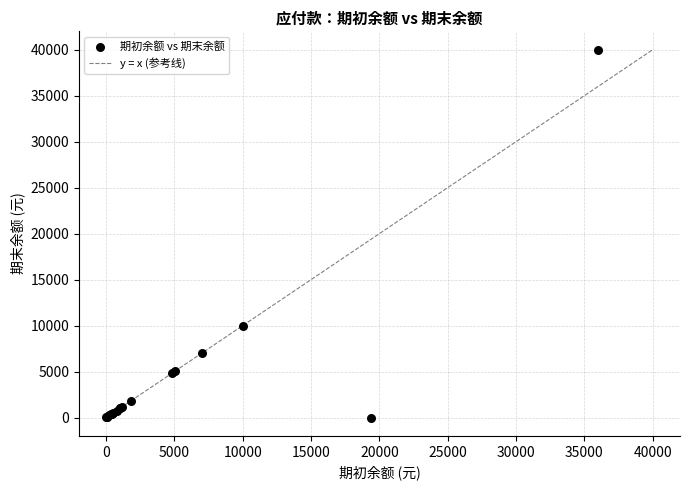

What Y value in the scatter plot is closest to 20000?

10000.0